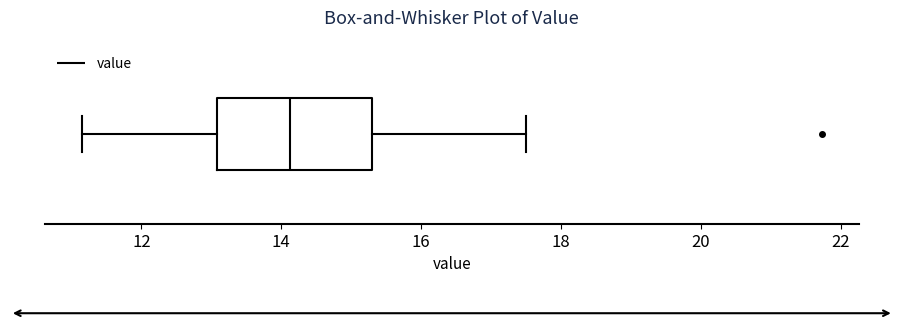

Transcribe this box plot: give where the median line is, the range the box spans, and where the two whiskers end, as read against the x-axis. The values are not printed on the chart, so give them approximately, as read against the axis.

median 14.2, box 13.0 to 15.4, whiskers 11.2 to 17.6